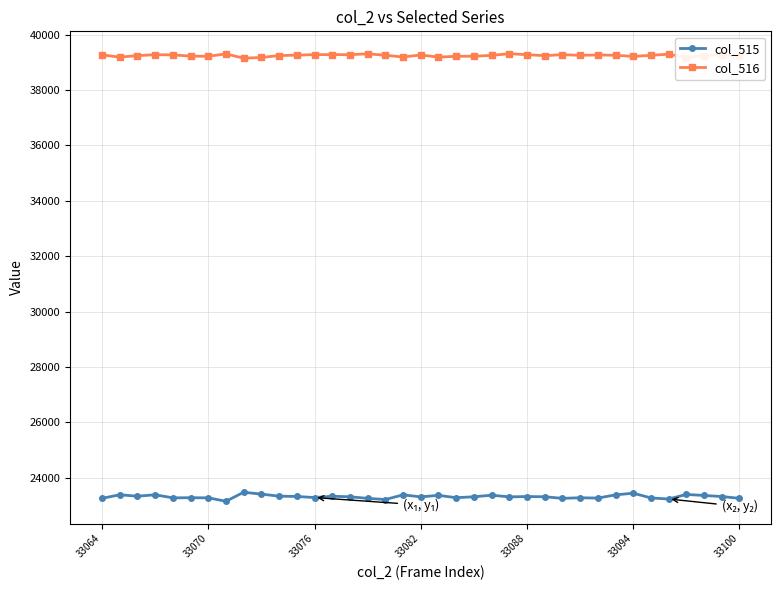

At how many categories does at least one series exceed 33470?

37